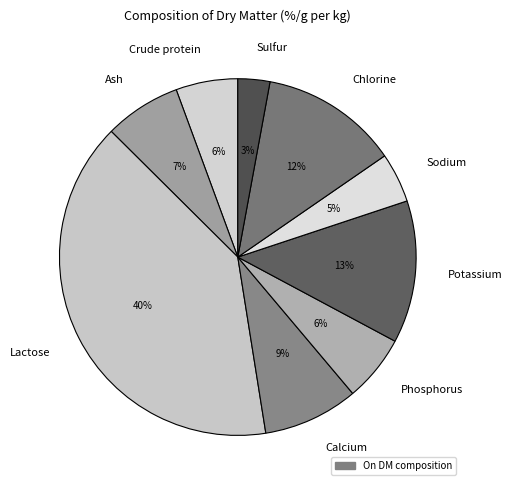

To the nearest percent, what is the combined percentage of Sulfur and Chlorine?

15%